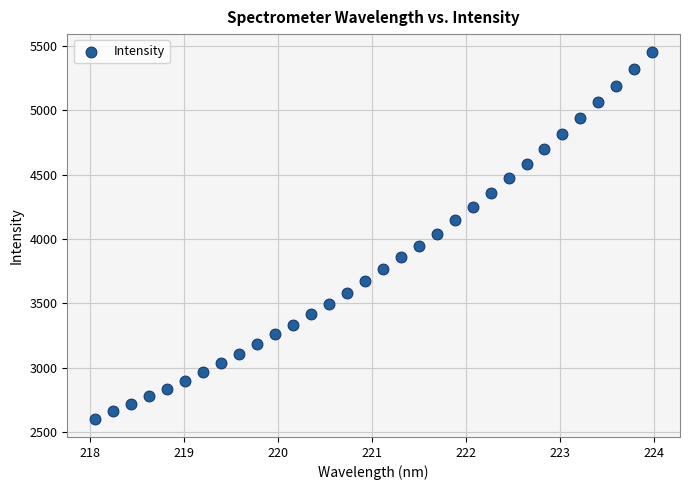

What is the range of Y values (max minus min)?

2849.1